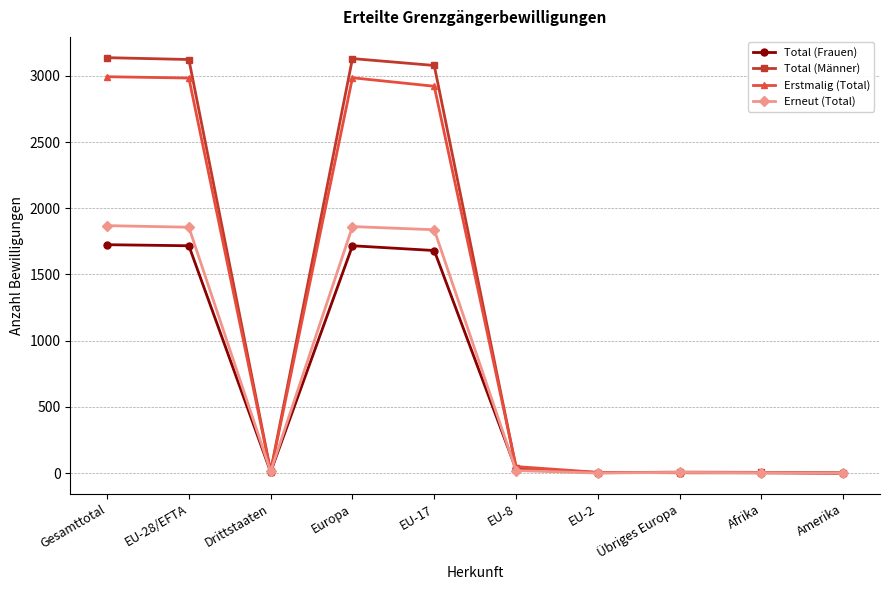

How many lines are shown in the chart?

4